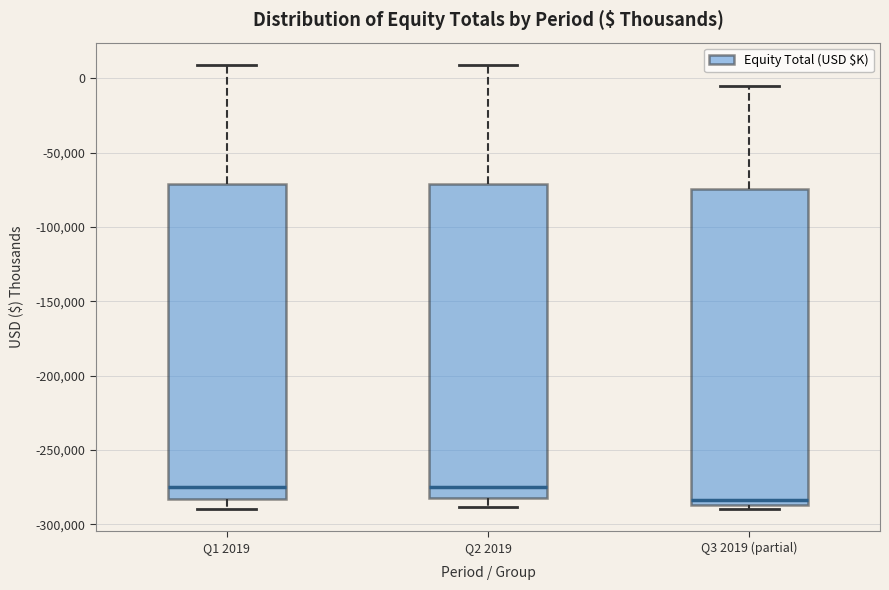

Where does the median line of the box for Q1 2019 sit on the y-axis? The values are not printed on the chart, so give them approximately, as read against the axis.

-275000